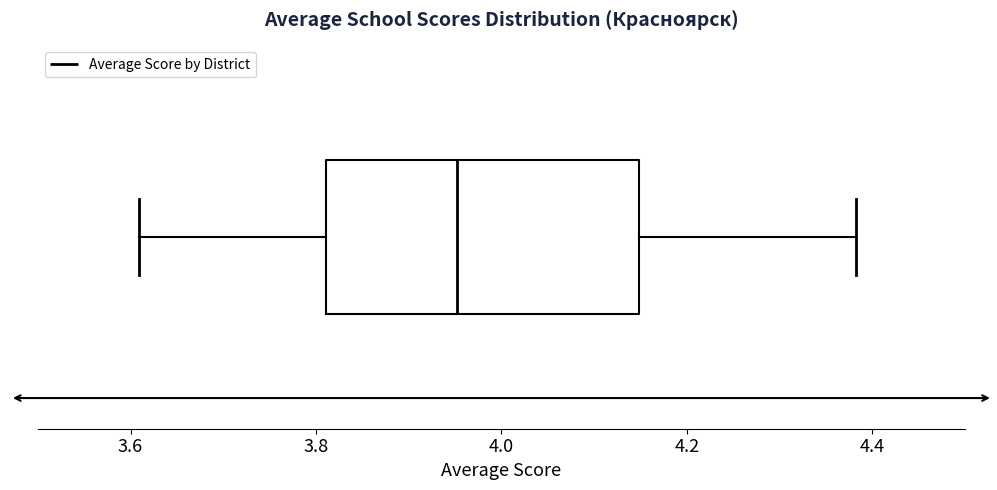

Read this box plot against the x-axis: the position of the median line, the range covered by the box, and the ends of both whiskers. The values are not printed on the chart, so give them approximately, as read against the axis.

median 3.96, box 3.82 to 4.14, whiskers 3.60 to 4.38